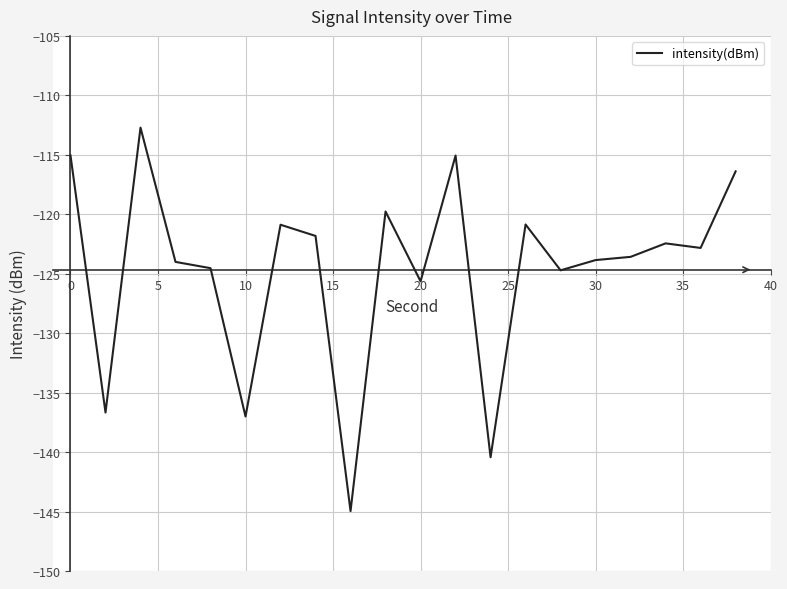

What is the maximum value shown in the chart?

-112.7